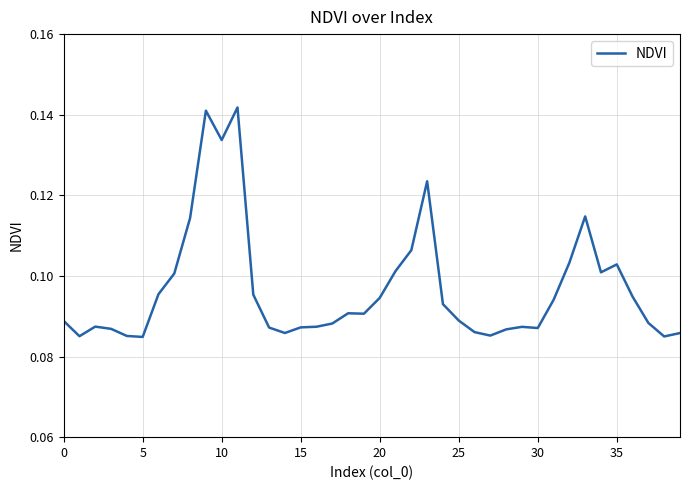

Count the values in the range 0 to 1.

40